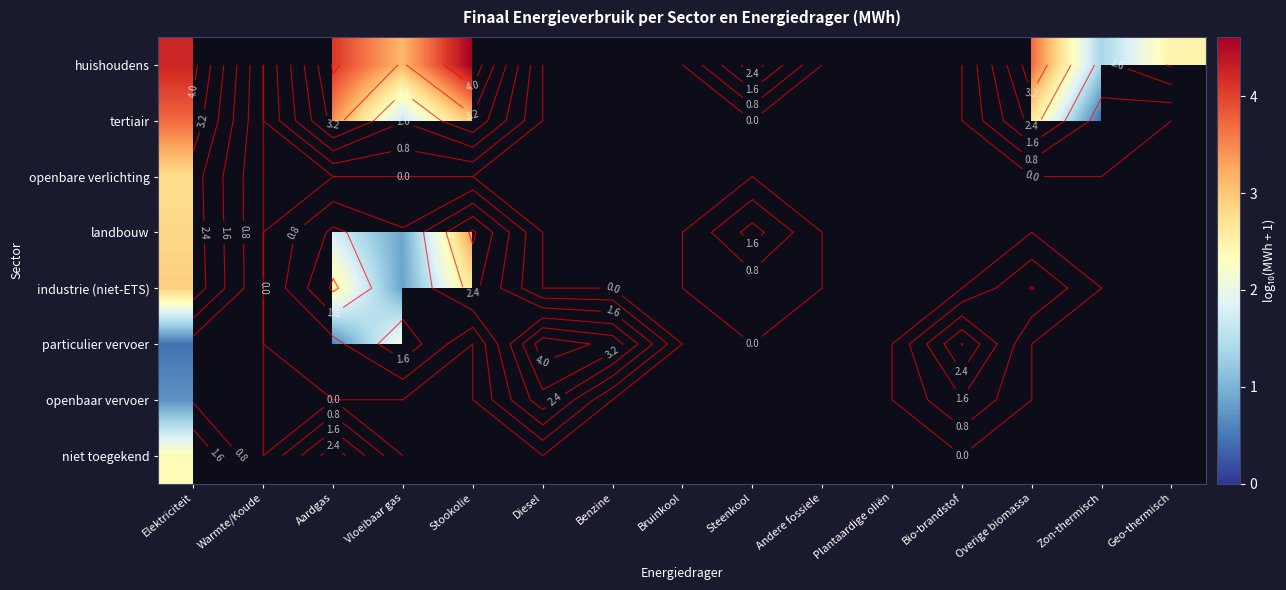

How many series are shown in this chart?

8